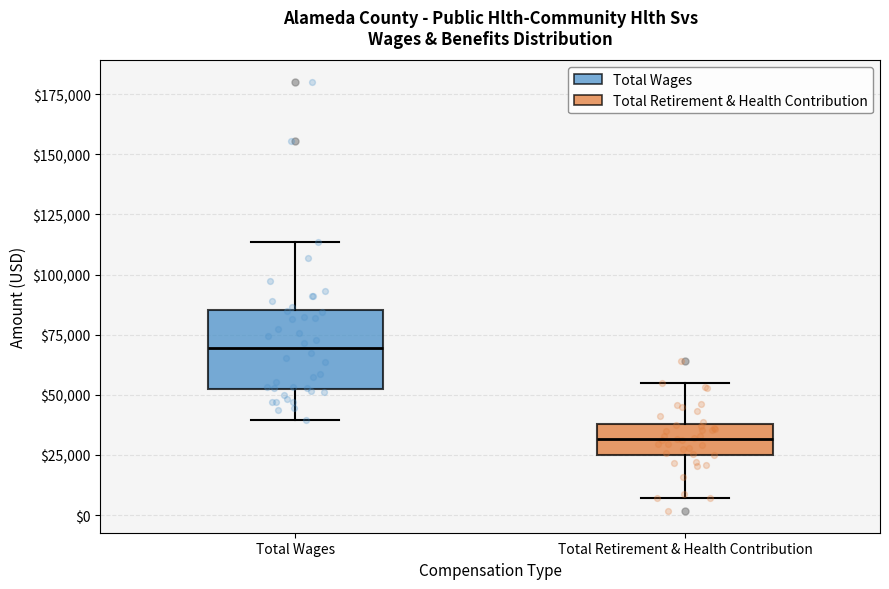

Reading left to right, transcribe this box plot: for each box, give where its median line is, the range the box spans, and where its two whiskers end, as read against the y-axis. The values are not printed on the chart, so give them approximately, as read against the axis.

Total Wages: median 70000, box 50000 to 85000, whiskers 40000 to 115000
Total Retirement & Health Contribution: median 30000, box 25000 to 40000, whiskers 5000 to 55000